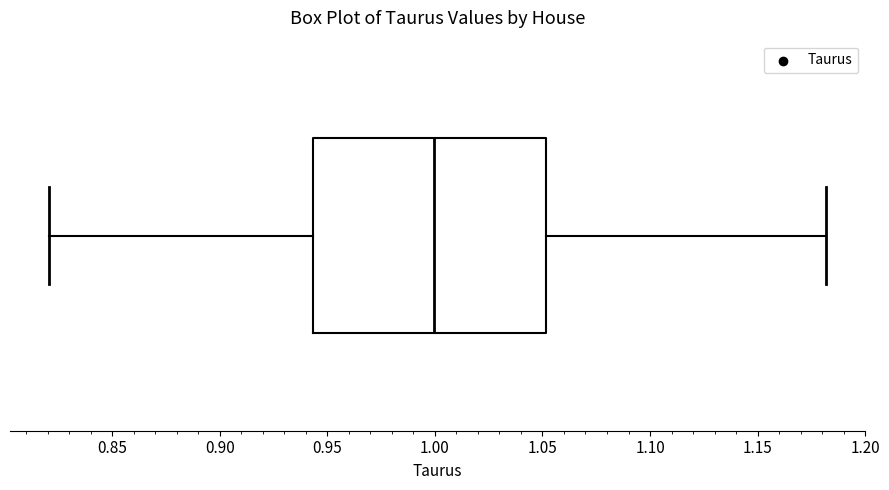

Transcribe this box plot: give where the median line is, the range the box spans, and where the two whiskers end, as read against the x-axis. The values are not printed on the chart, so give them approximately, as read against the axis.

median 1.000, box 0.945 to 1.050, whiskers 0.820 to 1.180